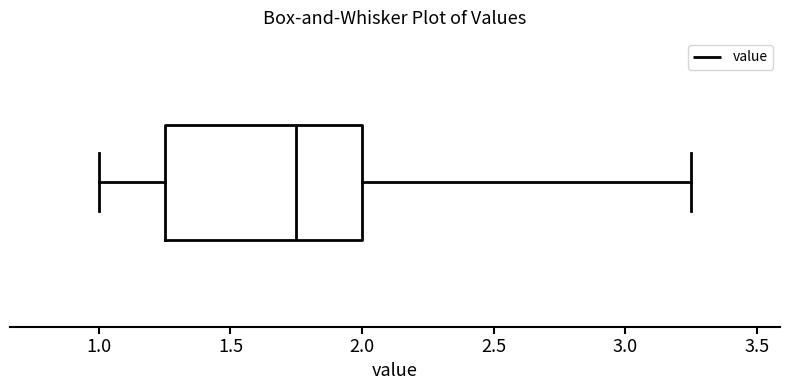

Where is the left edge of the box on the x-axis? The values are not printed on the chart, so give them approximately, as read against the axis.

1.25